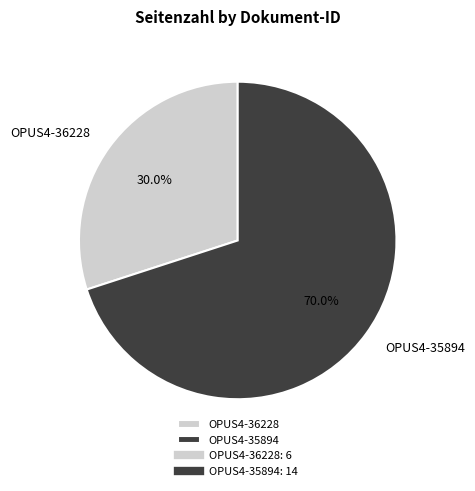

To the nearest percent, what is the average slice percentage?

50%